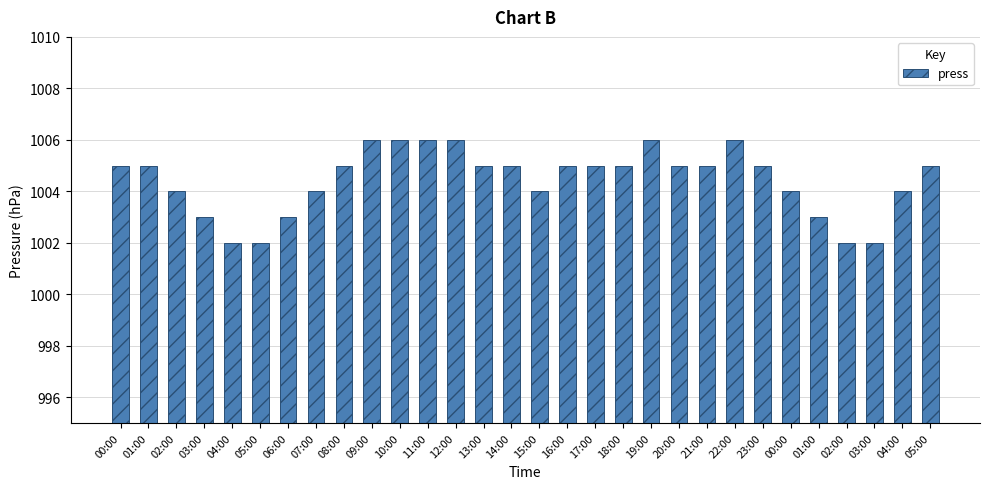

What is the change in value from 13:00 to 15:00?

-1